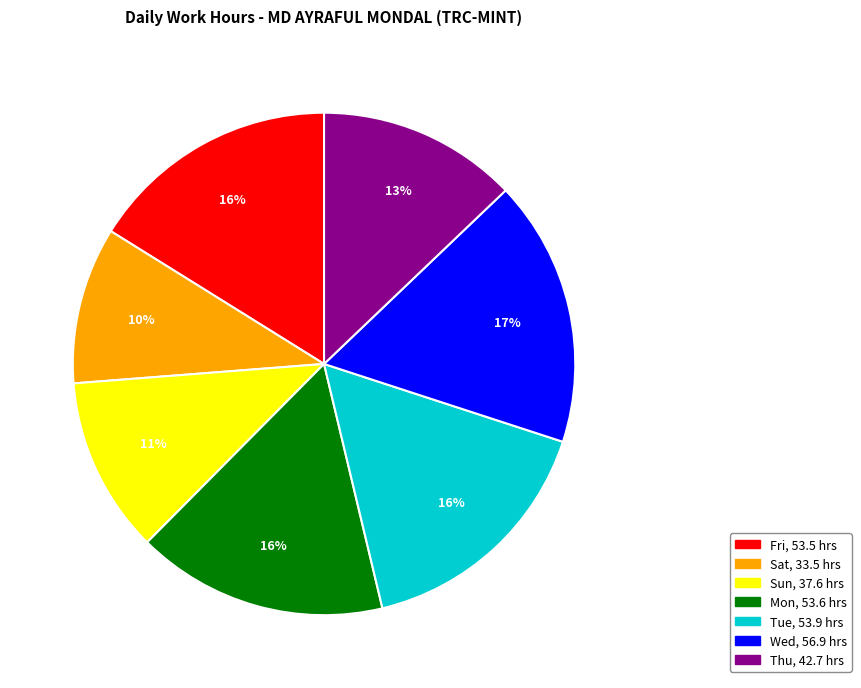

Does any single category account for the majority?

No